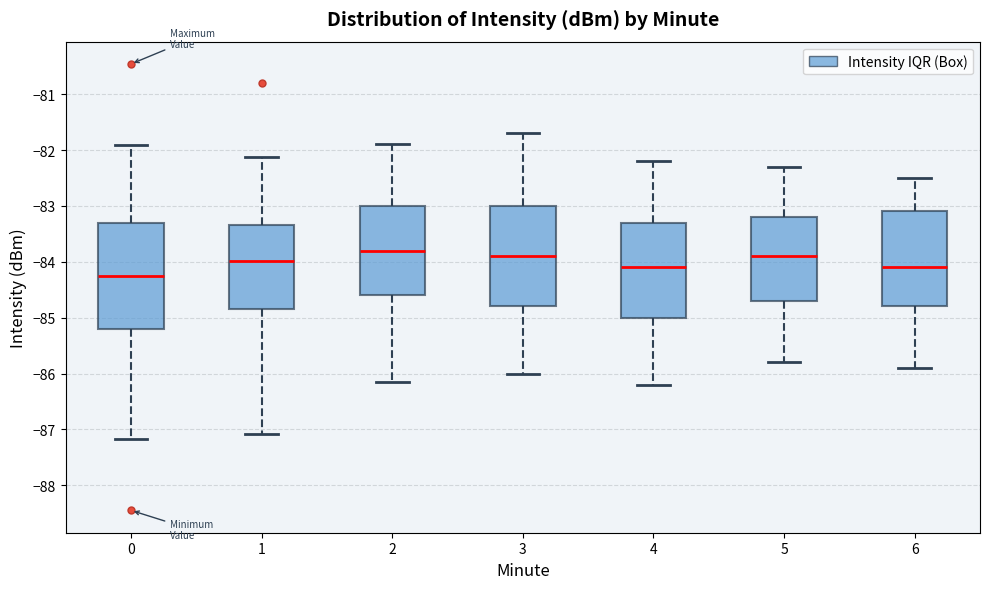

Reading left to right, read every box against the y-axis: the position of its median line, the range the box covers, and the ends of its whiskers. The values are not printed on the chart, so give them approximately, as read against the axis.

0: median -84.2, box -85.2 to -83.3, whiskers -87.2 to -81.9
1: median -84.0, box -84.8 to -83.3, whiskers -87.1 to -82.1
2: median -83.8, box -84.6 to -83.0, whiskers -86.2 to -81.9
3: median -83.9, box -84.8 to -83.0, whiskers -86.0 to -81.7
4: median -84.1, box -85.0 to -83.3, whiskers -86.2 to -82.2
5: median -83.9, box -84.7 to -83.2, whiskers -85.8 to -82.3
6: median -84.1, box -84.8 to -83.1, whiskers -85.9 to -82.5